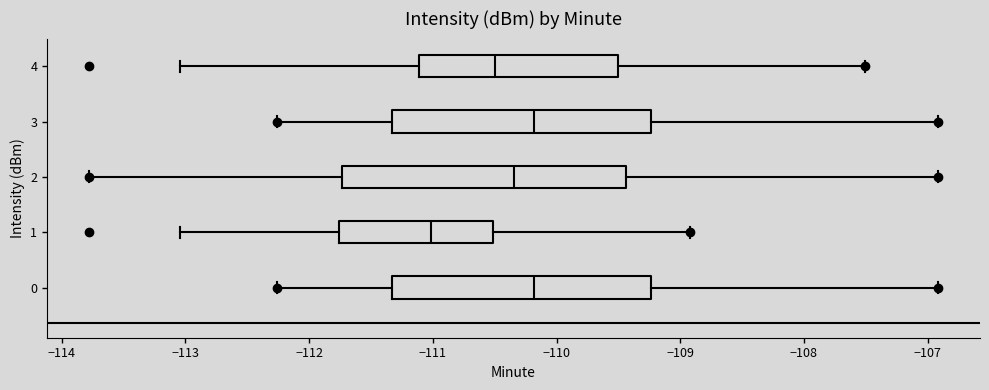

Reading bottom to top, transcribe this box plot: for each box, give where its median line is, the range the box spans, and where its two whiskers end, as read against the x-axis. The values are not printed on the chart, so give them approximately, as read against the axis.

0: median -110.2, box -111.3 to -109.2, whiskers -112.3 to -106.9
1: median -111.0, box -111.8 to -110.5, whiskers -113.0 to -108.9
2: median -110.3, box -111.7 to -109.4, whiskers -113.8 to -106.9
3: median -110.2, box -111.3 to -109.2, whiskers -112.3 to -106.9
4: median -110.5, box -111.1 to -109.5, whiskers -113.0 to -107.5